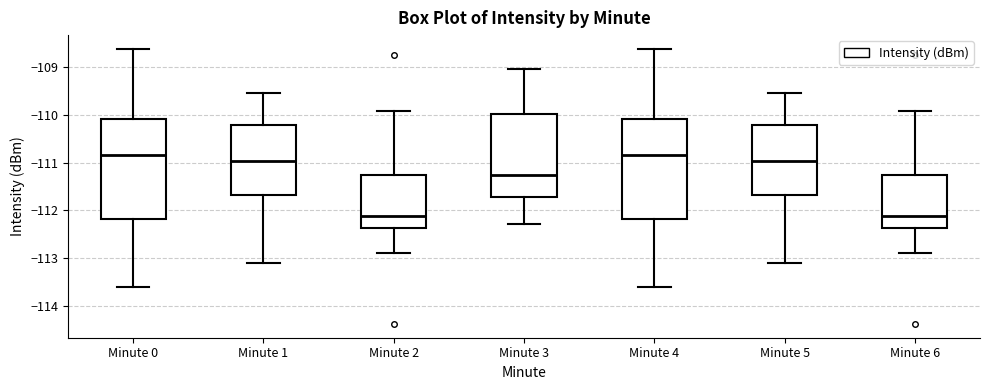

Reading left to right, transcribe this box plot: for each box, give where its median line is, the range the box spans, and where its two whiskers end, as read against the y-axis. The values are not printed on the chart, so give them approximately, as read against the axis.

Minute 0: median -110.8, box -112.2 to -110.1, whiskers -113.6 to -108.6
Minute 1: median -111.0, box -111.7 to -110.2, whiskers -113.1 to -109.5
Minute 2: median -112.1, box -112.4 to -111.3, whiskers -112.9 to -109.9
Minute 3: median -111.2, box -111.7 to -110.0, whiskers -112.3 to -109.0
Minute 4: median -110.8, box -112.2 to -110.1, whiskers -113.6 to -108.6
Minute 5: median -111.0, box -111.7 to -110.2, whiskers -113.1 to -109.5
Minute 6: median -112.1, box -112.4 to -111.3, whiskers -112.9 to -109.9